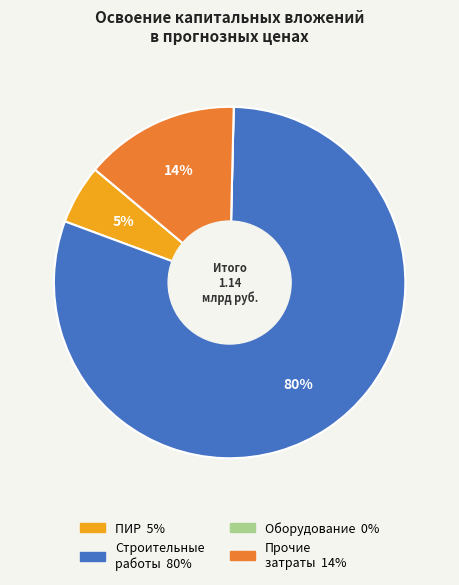

To the nearest percent, what is the average slice percentage?

25%